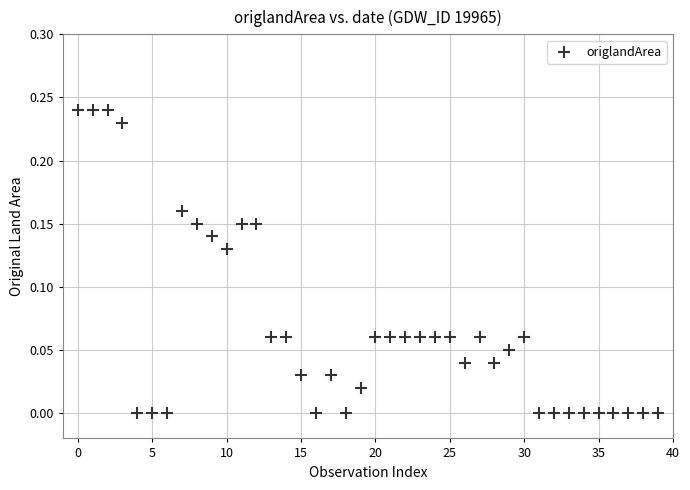

Count the number of points in this scatter plot.

40